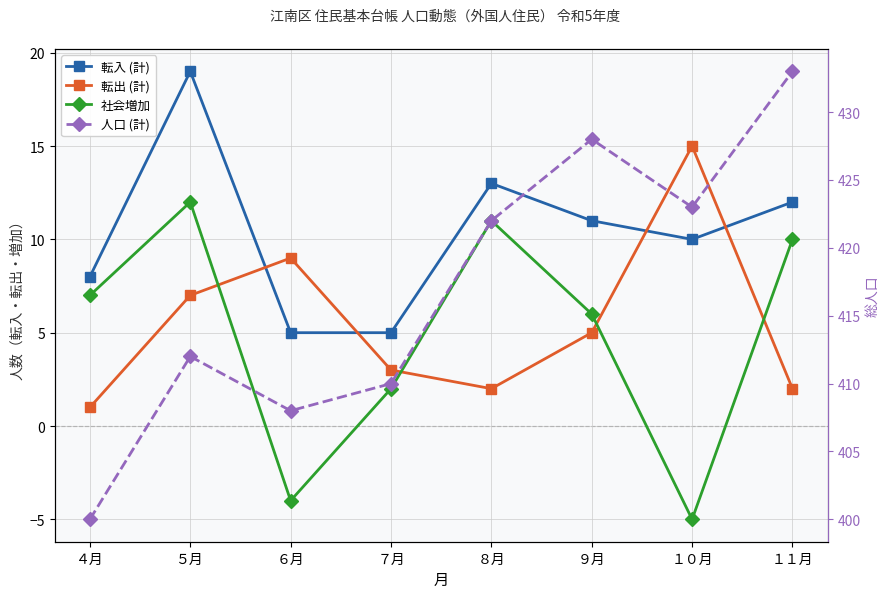

Which series has the largest total across all categories?

人口 (計)